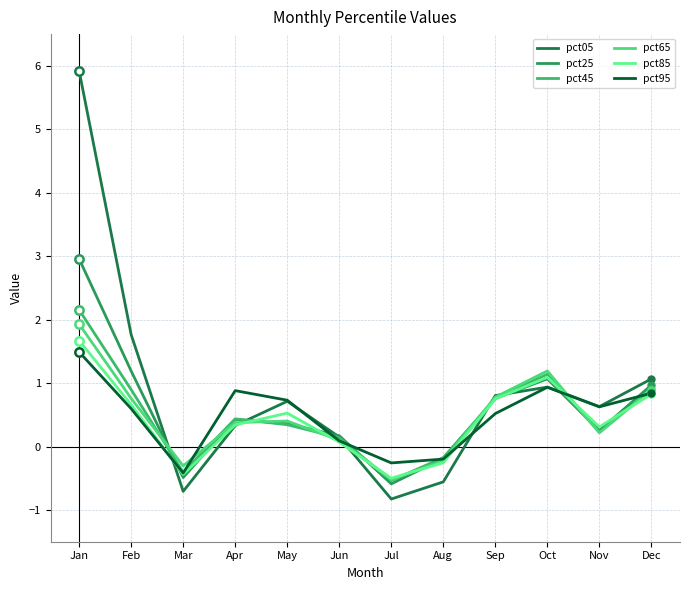

List the series in order of their peak value, lowest first.

pct95, pct85, pct65, pct45, pct25, pct05